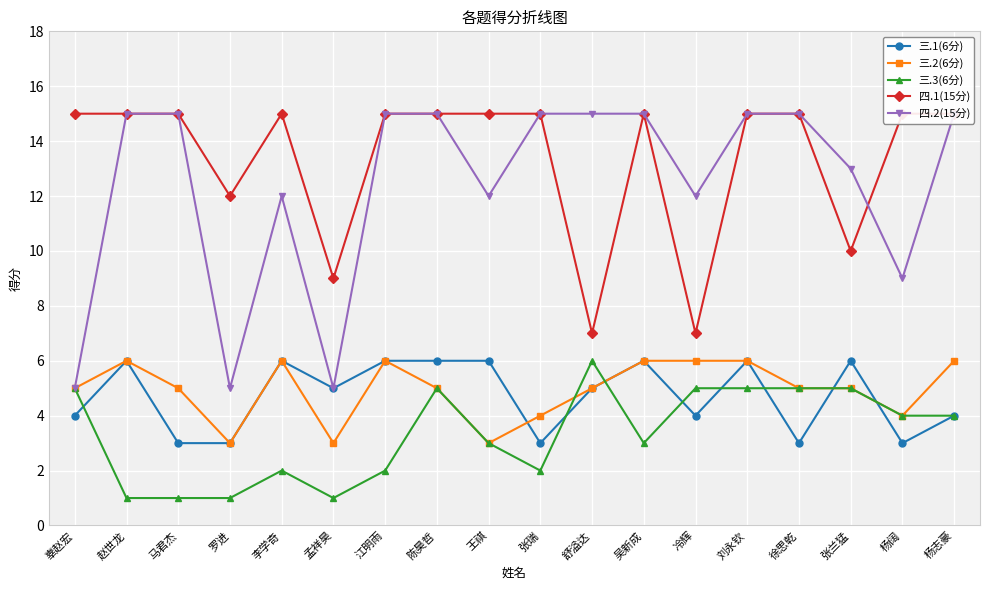

Reading left to right, list all the values displayed in this chart.

三.1(6分): 4	6	3	3	6	5	6	6	6	3	5	6	4	6	3	6	3	4
三.2(6分): 5	6	5	3	6	3	6	5	3	4	5	6	6	6	5	5	4	6
三.3(6分): 5	1	1	1	2	1	2	5	3	2	6	3	5	5	5	5	4	4
四.1(15分): 15	15	15	12	15	9	15	15	15	15	7	15	7	15	15	10	15	15
四.2(15分): 5	15	15	5	12	5	15	15	12	15	15	15	12	15	15	13	9	15